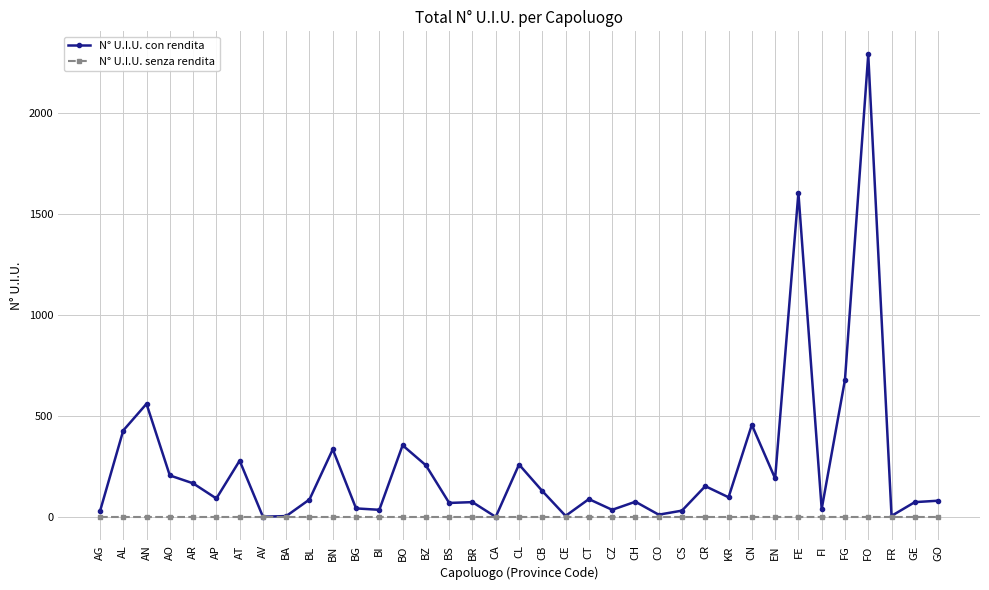

Rank the series at BL from lowest to highest value.

N° U.I.U. senza rendita, N° U.I.U. con rendita